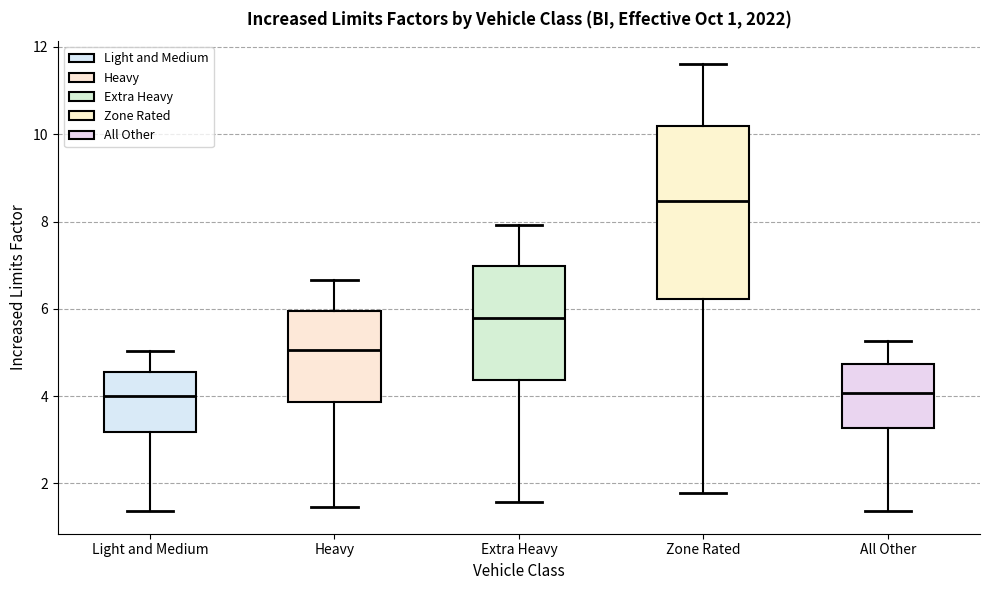

Which box is the tallest, from its lower edge to its upper edge?

Zone Rated